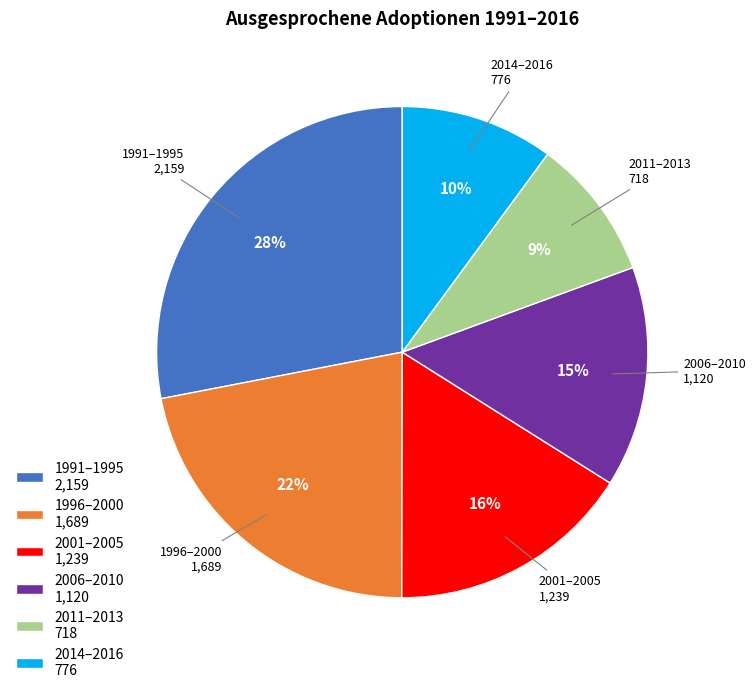

Is there any slice that represents more than half of the pie?

No